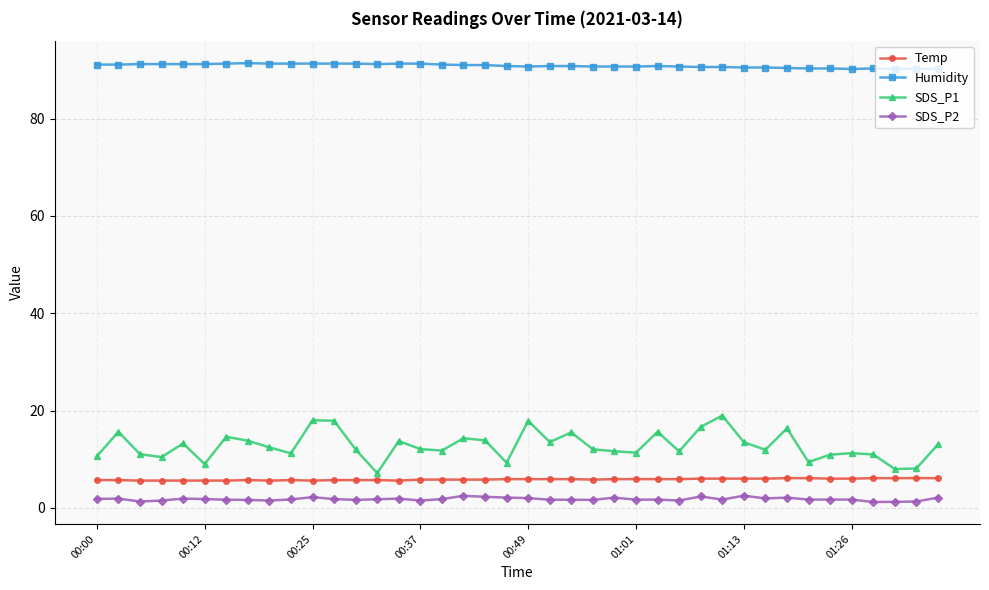

What is the value of the SDS_P1 point at the 3rd from the left?

11.0